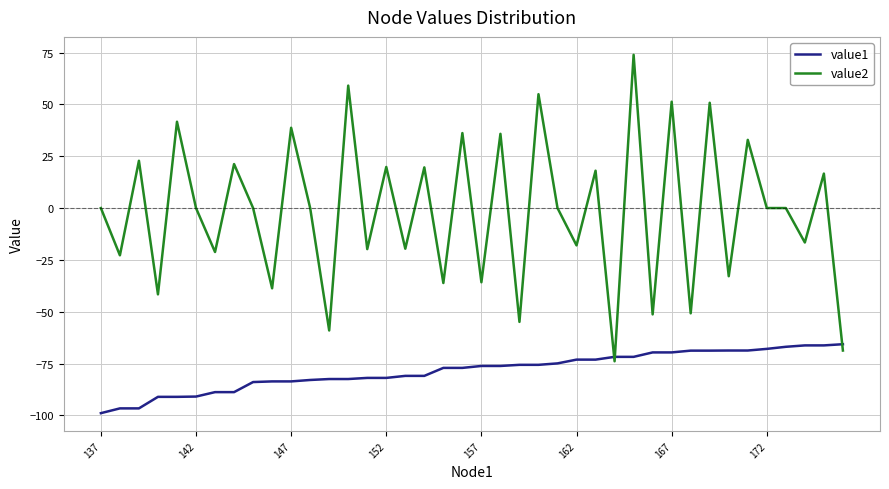

What is the highest value of the value2 series?

73.9